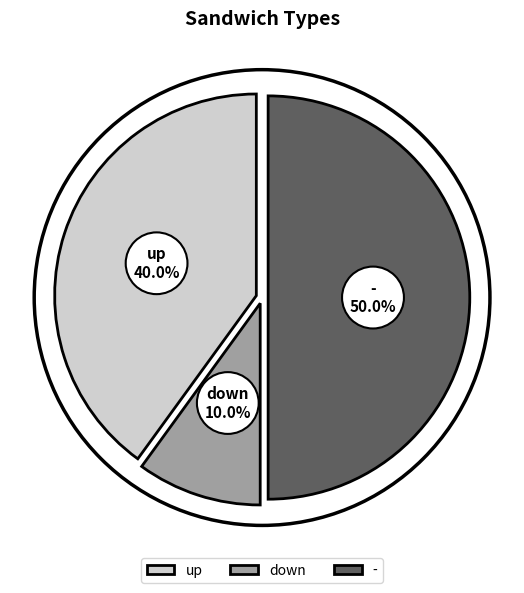

What portion of the pie excludes -?

50.0%